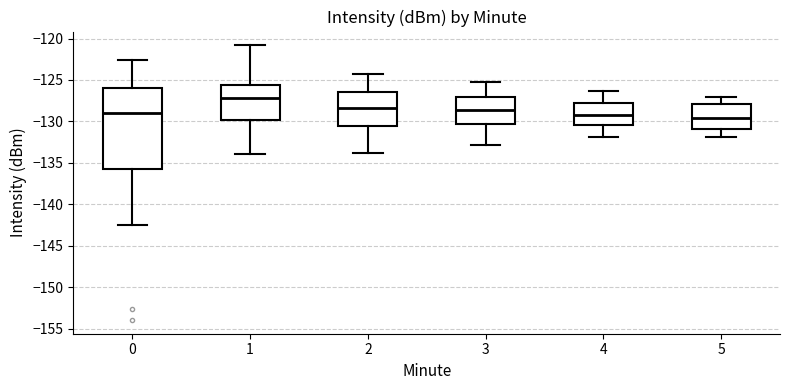

Reading left to right, transcribe this box plot: for each box, give where its median line is, the range the box spans, and where its two whiskers end, as read against the y-axis. The values are not printed on the chart, so give them approximately, as read against the axis.

0: median -129.0, box -136.0 to -126.0, whiskers -142.5 to -122.5
1: median -127.0, box -130.0 to -125.5, whiskers -134.0 to -121.0
2: median -128.5, box -130.5 to -126.5, whiskers -134.0 to -124.5
3: median -128.5, box -130.5 to -127.0, whiskers -133.0 to -125.0
4: median -129.0, box -130.5 to -127.5, whiskers -132.0 to -126.5
5: median -129.5, box -131.0 to -128.0, whiskers -132.0 to -127.0